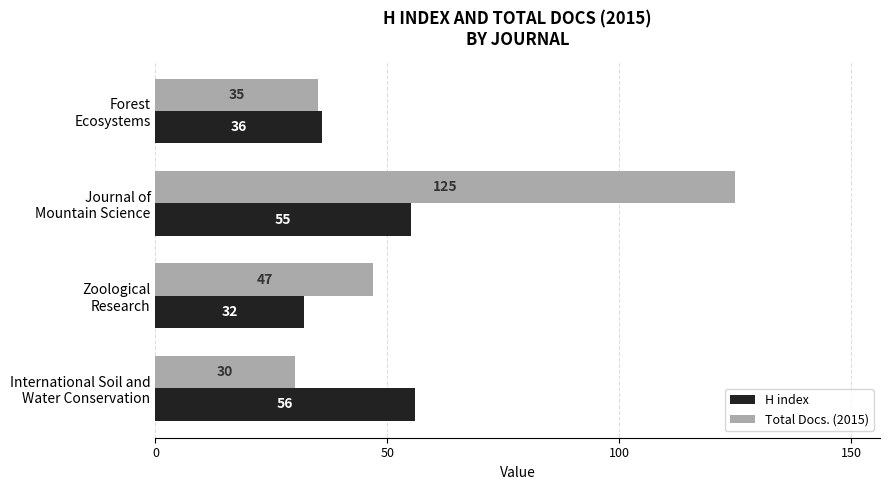

How many data points in Total Docs. (2015) are less than 47?

2